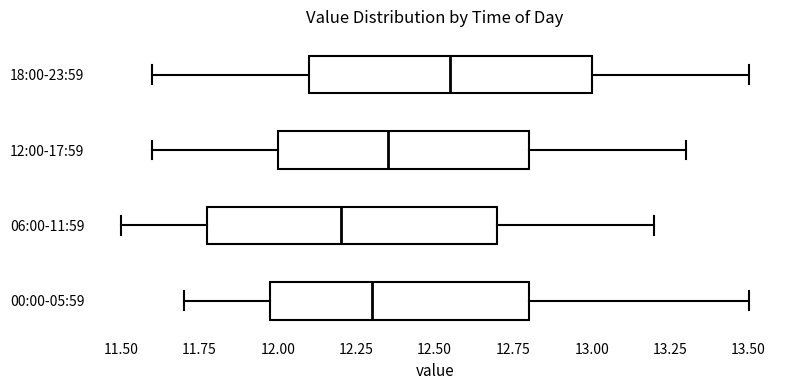

Where does the median line of the box for 12:00-17:59 sit on the x-axis? The values are not printed on the chart, so give them approximately, as read against the axis.

12.35